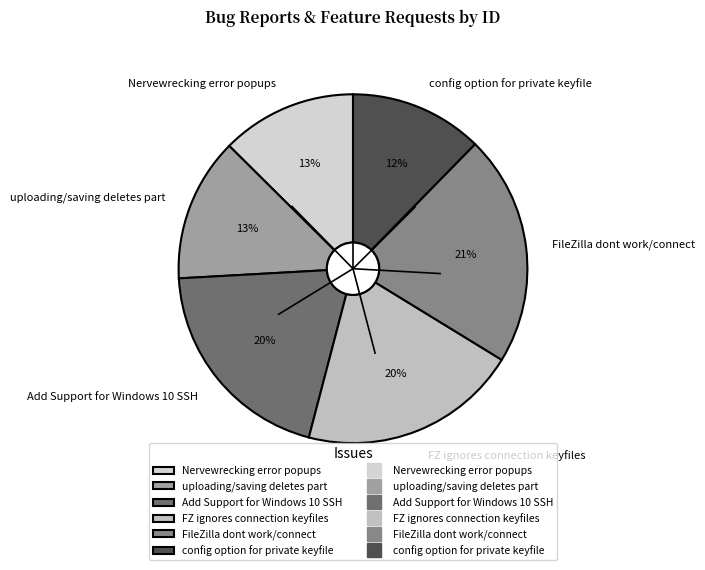

Do Nervewrecking error popups and config option for private keyfile together represent more than half of the pie?

No